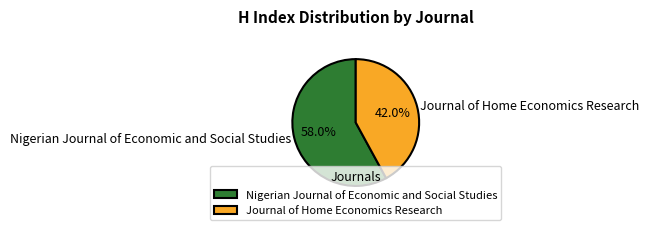

How many slices are in this pie chart?

2